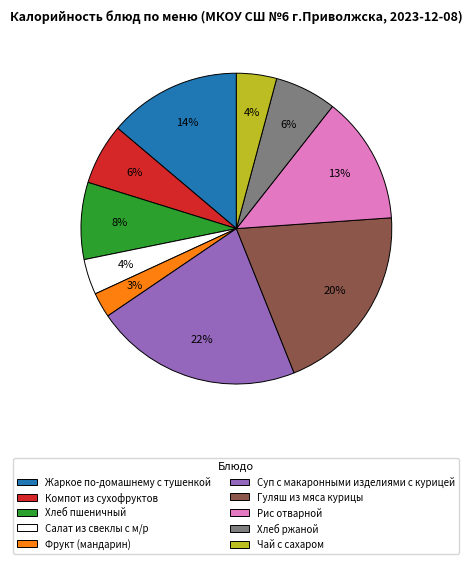

Is the sum of Компот из сухофруктов and Гуляш из мяса курицы greater than half?

No